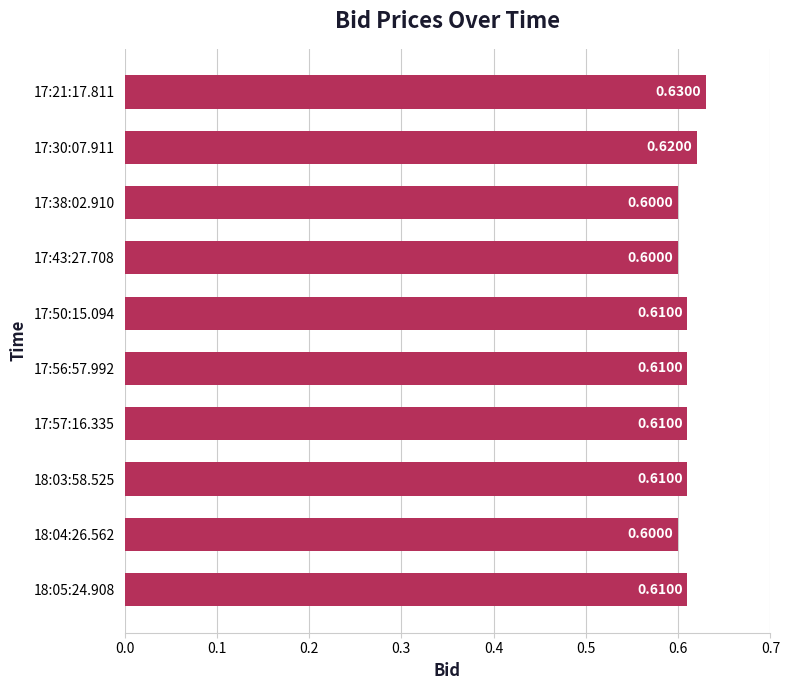

Which has a higher value, 17:56:57.992 or 17:43:27.708?

17:56:57.992